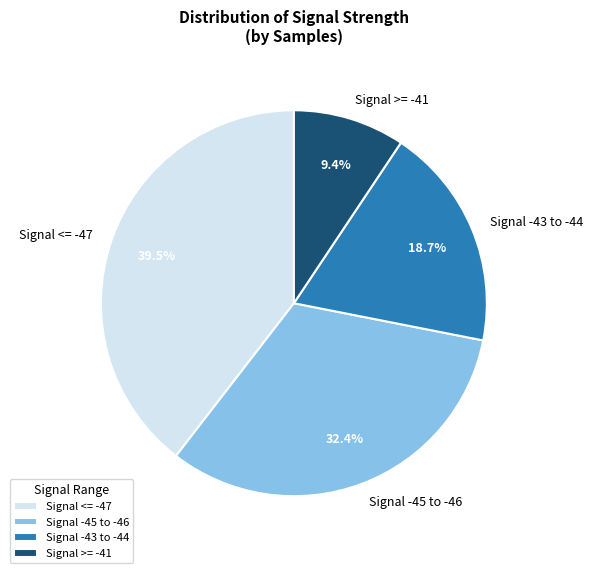

Which category has the biggest portion of the pie?

Signal <= -47